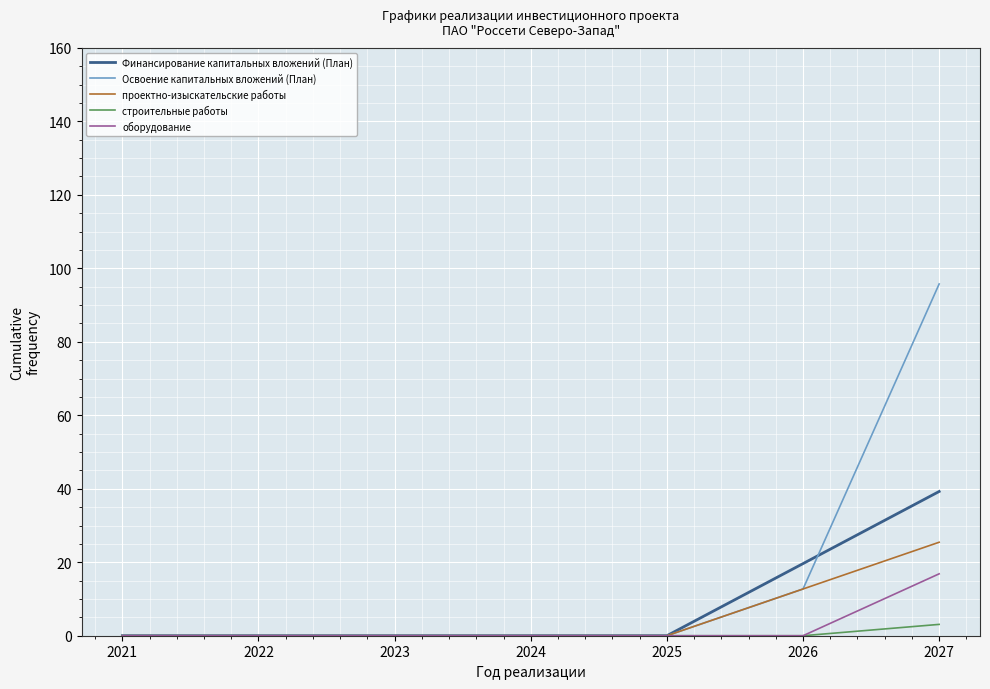

Between 2023 and 2027, which series saw the biggest shift?

Освоение капитальных вложений (План)